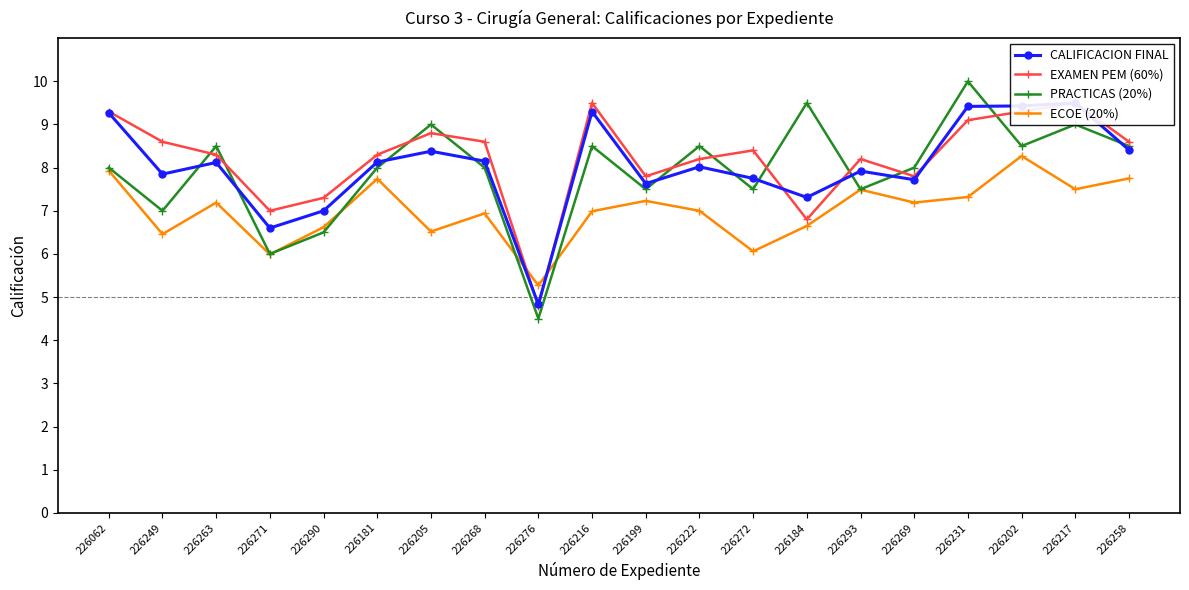

List the series in order of their peak value, lowest first.

ECOE (20%), CALIFICACION FINAL, EXAMEN PEM (60%), PRACTICAS (20%)